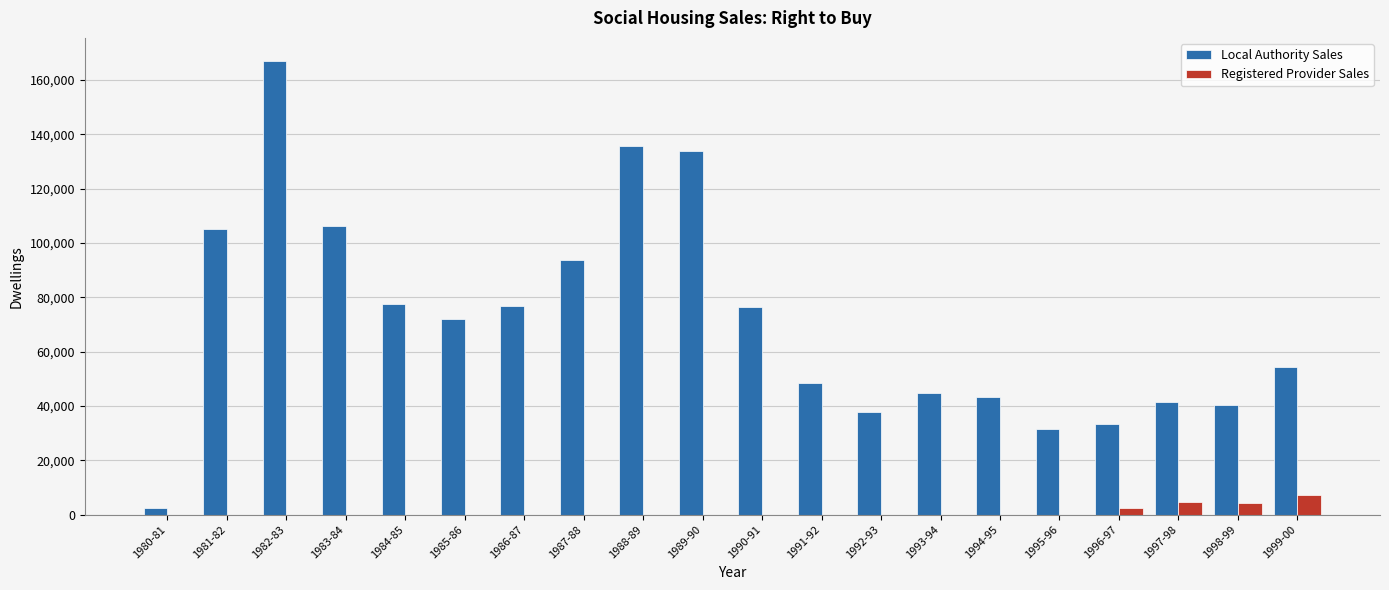

What is the greatest value displayed?

167123